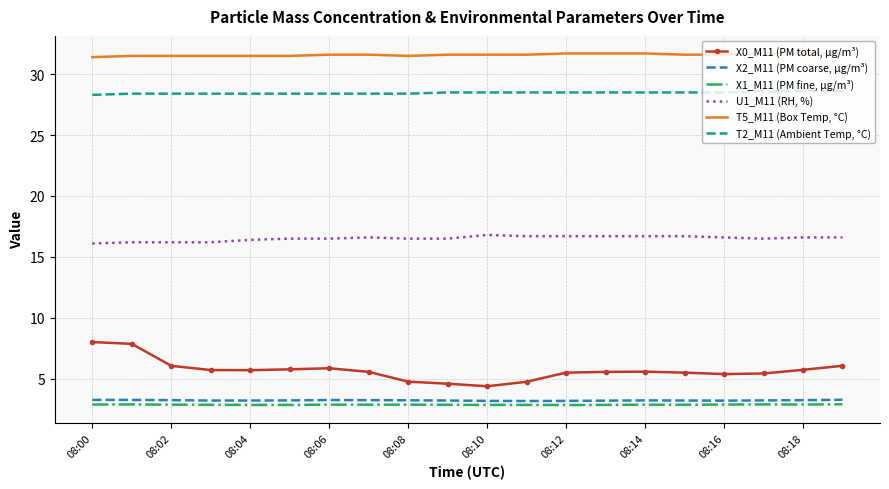

List the series in order of their peak value, lowest first.

X1_M11 (PM fine, µg/m³), X2_M11 (PM coarse, µg/m³), X0_M11 (PM total, µg/m³), U1_M11 (RH, %), T2_M11 (Ambient Temp, °C), T5_M11 (Box Temp, °C)